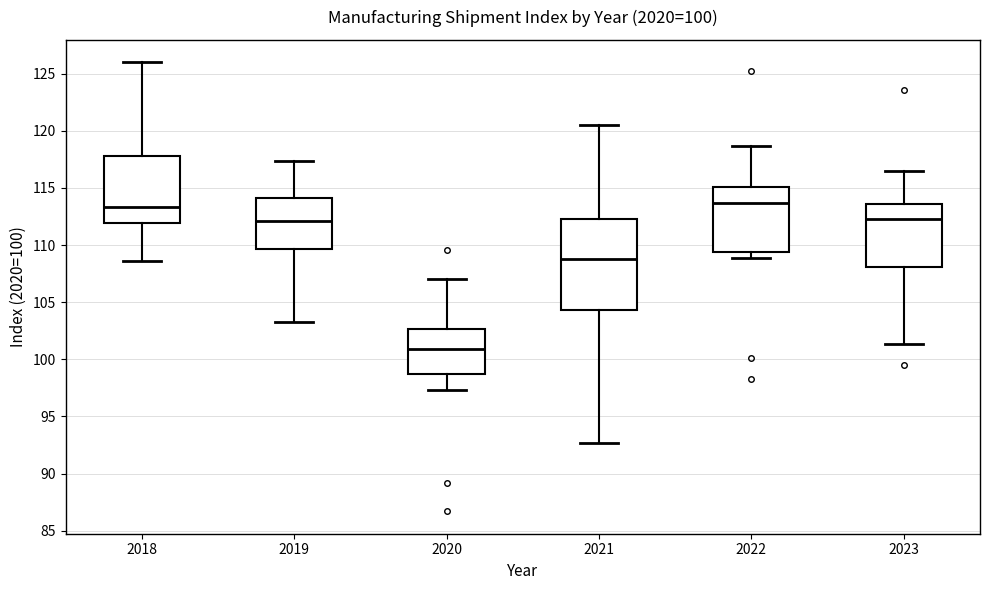

Which box is the tallest, from its lower edge to its upper edge?

2021